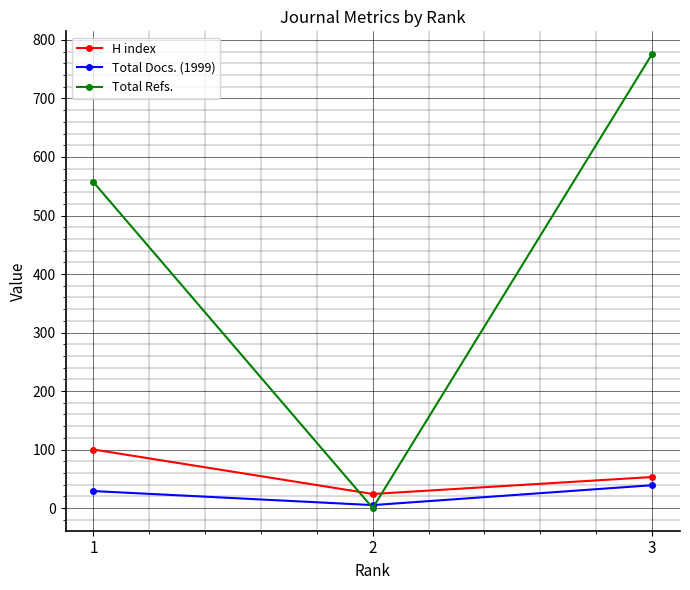

Rank the series by their maximum value, from lowest to highest.

Total Docs. (1999), H index, Total Refs.